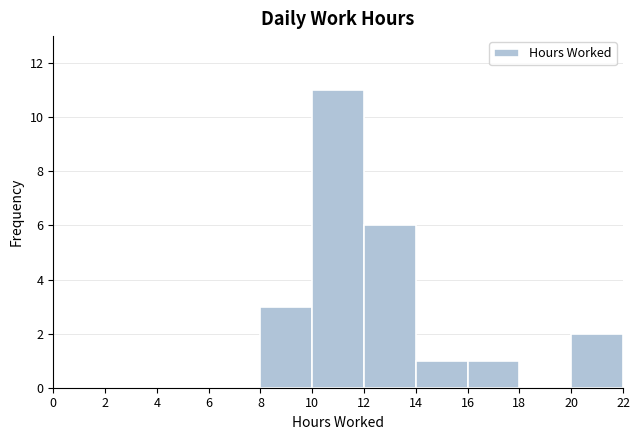

How tall is the bar that spans 8 to 10 on the x-axis? The values are not printed on the chart, so give them approximately, as read against the axis.

3